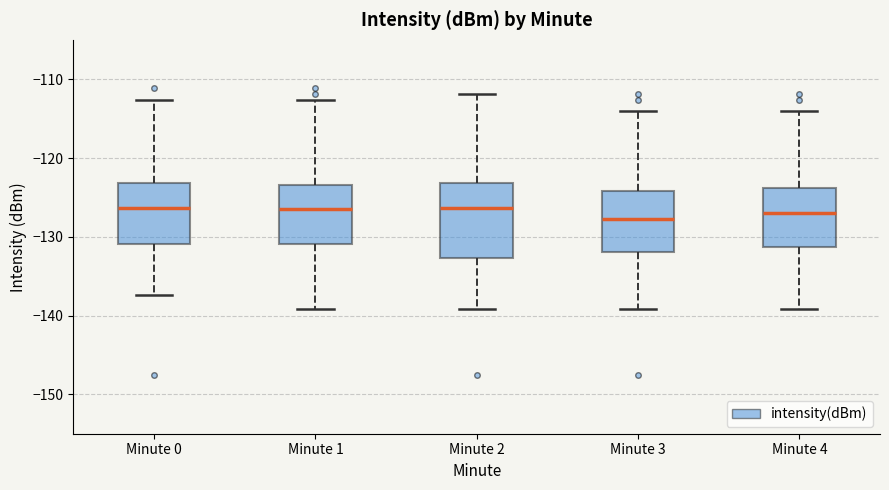

Which box is the tallest, from its lower edge to its upper edge?

Minute 2